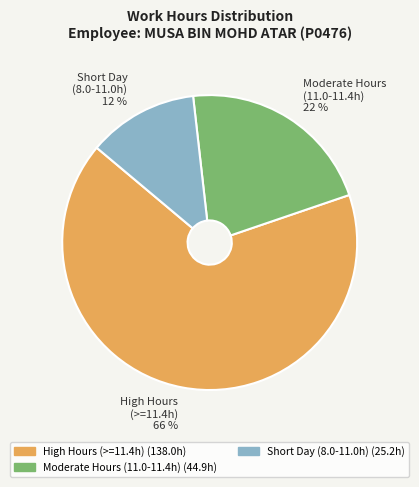

How many slices are in this pie chart?

3